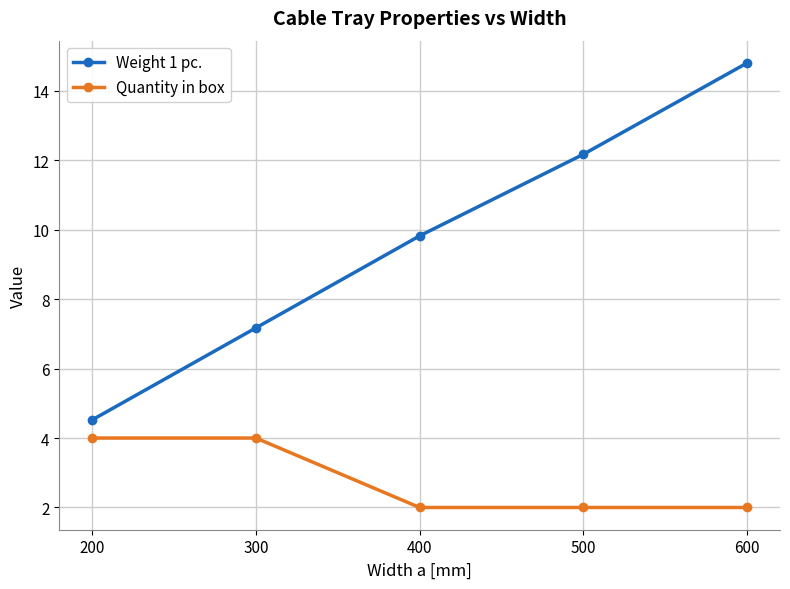

True or false: Quantity in box and Weight 1 pc. intersect in this chart.

False